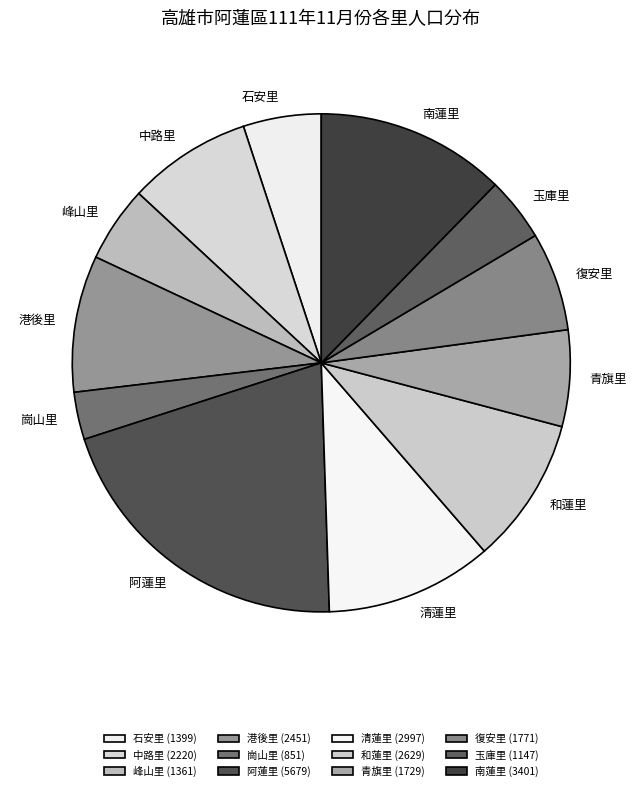

Do 復安里 and 阿蓮里 together represent more than half of the pie?

No